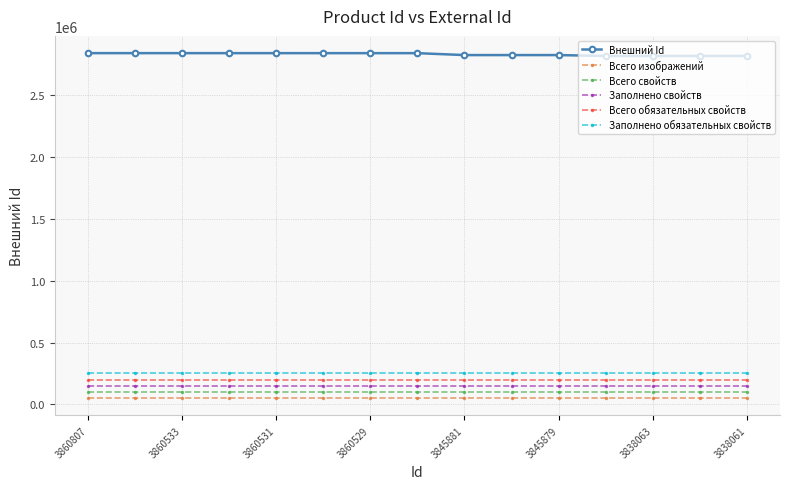

Which series has the largest total across all categories?

Внешний Id